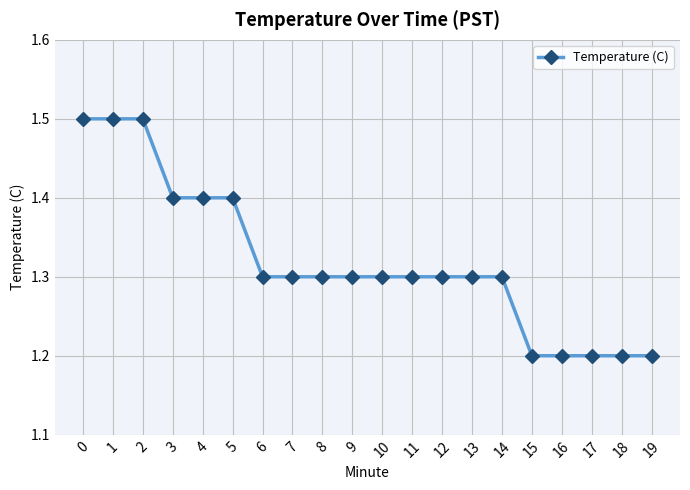

What is the average value?

1.3